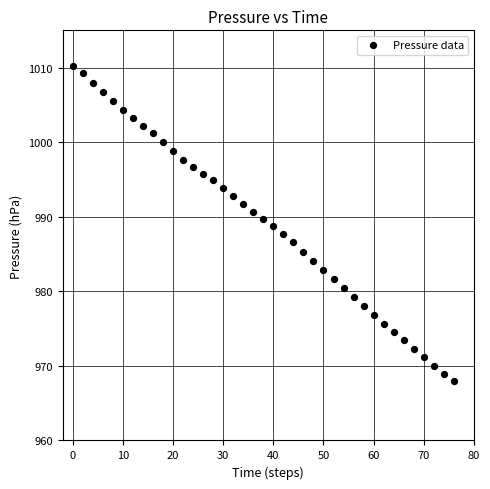

What is the range of Y values (max minus min)?

42.2